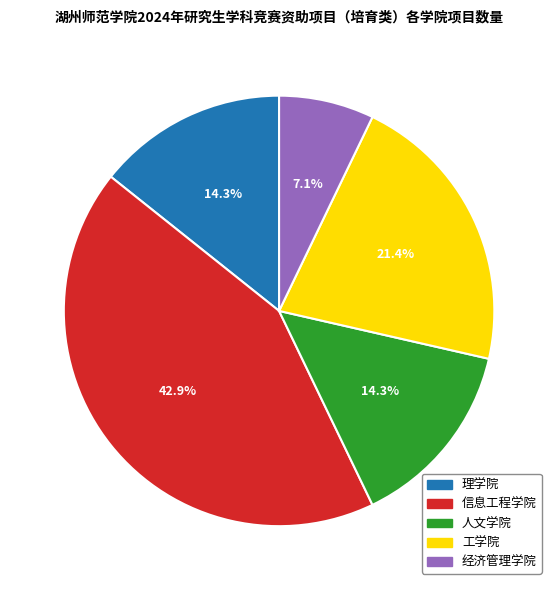

What is the ratio of the value at 信息工程学院 to the value at 经济管理学院?

6.0